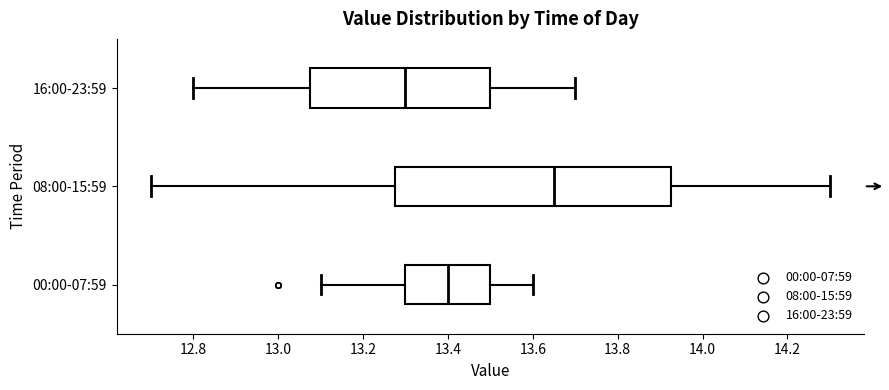

Which box's median line is the furthest to the left?

16:00-23:59